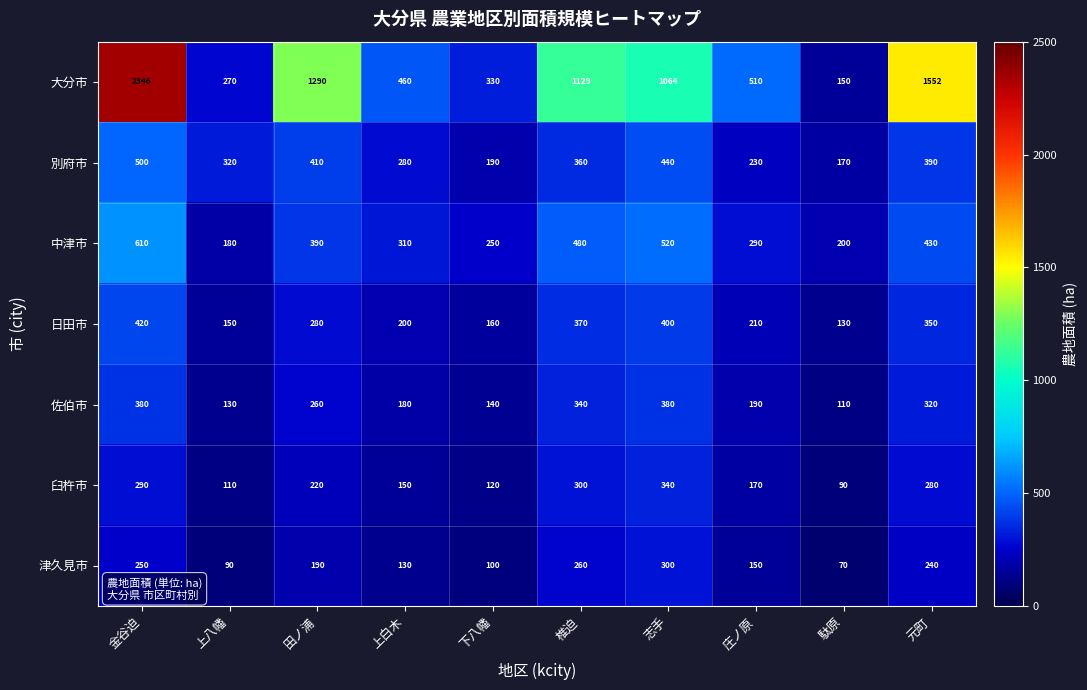

At which label does 大分市 first exceed 1064?

金谷迫